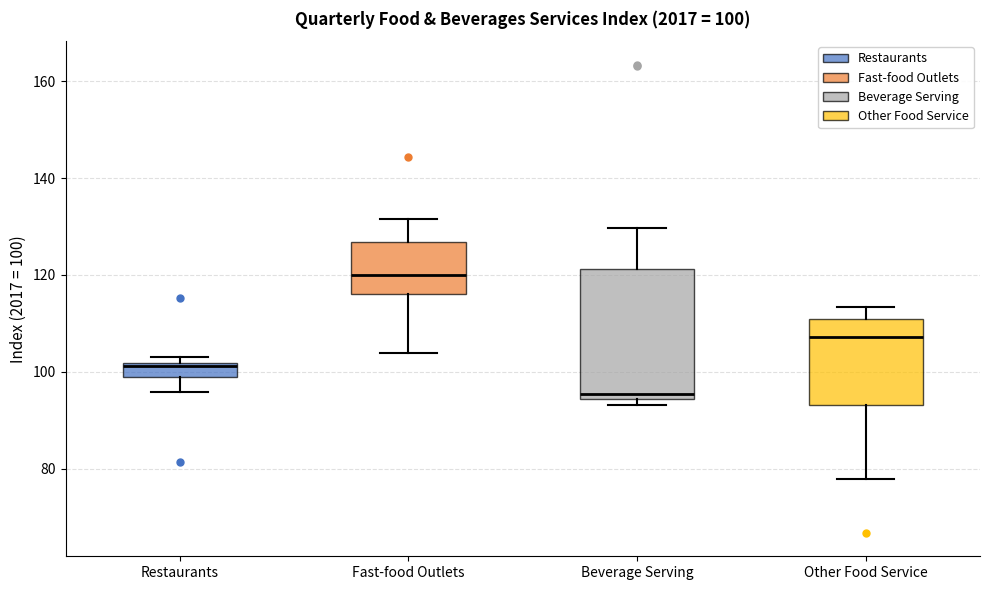

Which box's median line is the highest?

Fast-food Outlets